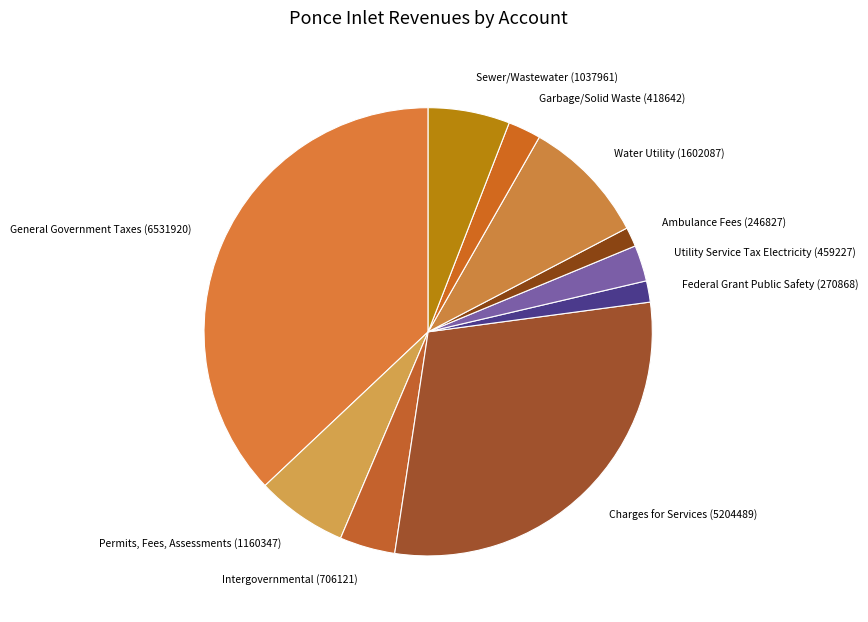

Which category has the biggest portion of the pie?

General Government Taxes (6531920)